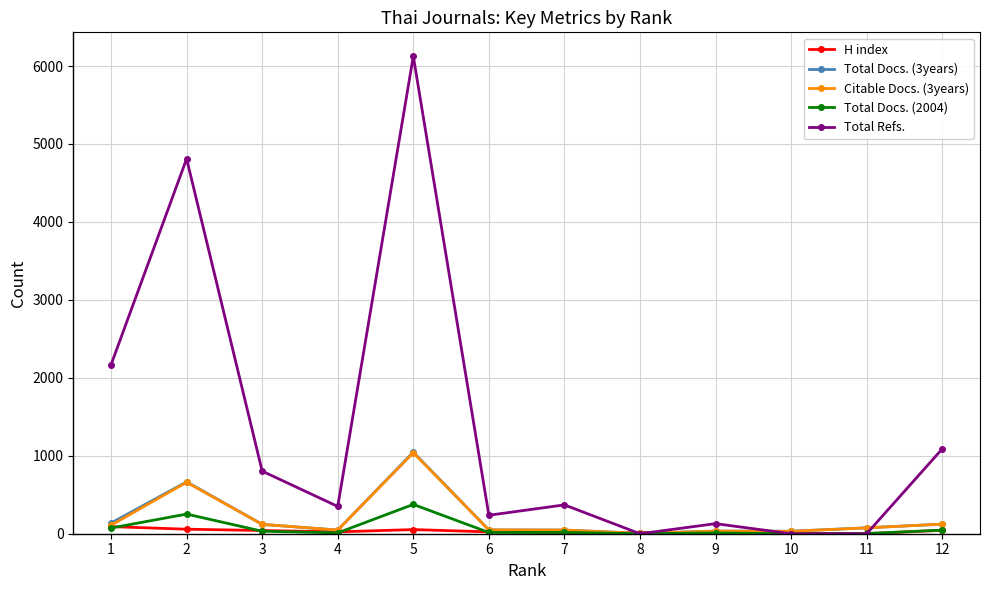

What is the spread (max minus min) of values at 11?

76